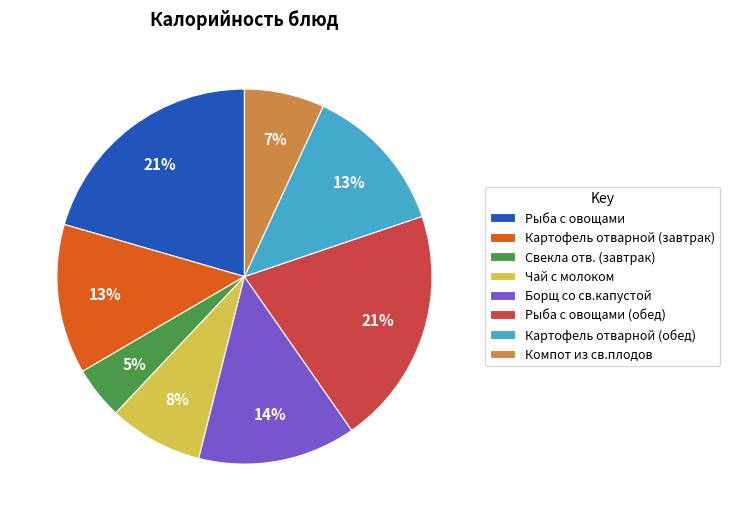

To the nearest percent, what percentage of the pie is Борщ со св.капустой?

14%